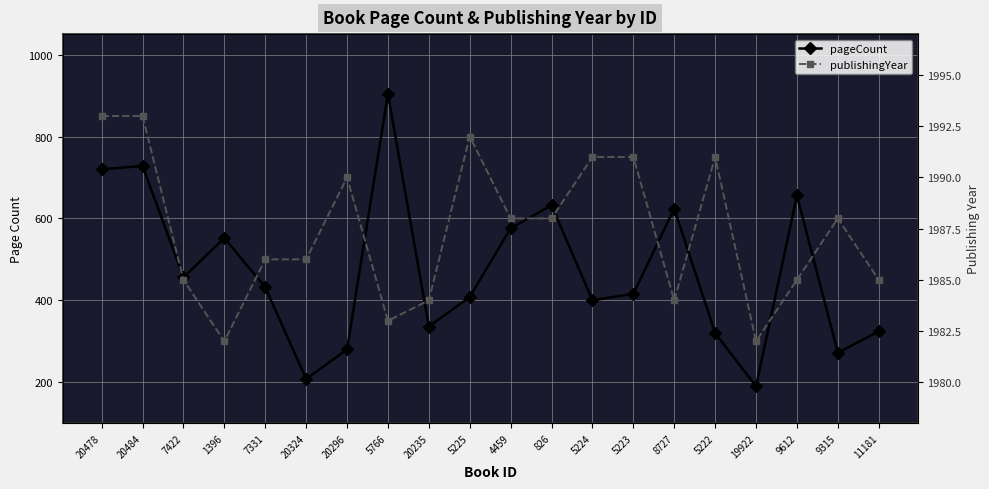

Is this an area chart (filled region under the line)?

No